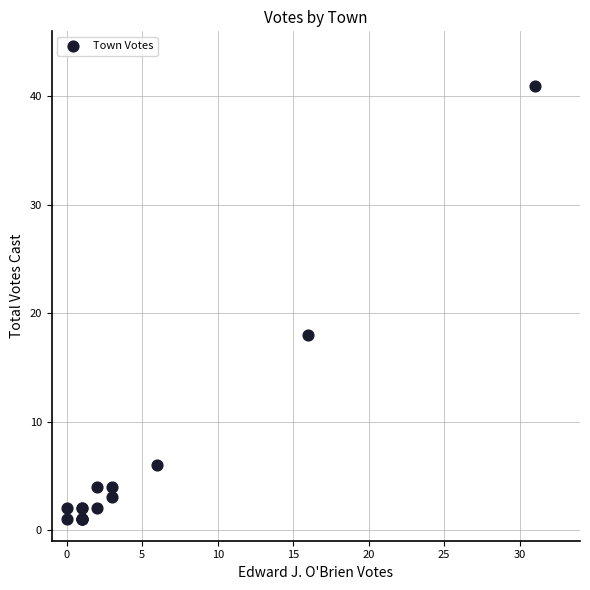

What Y value in the scatter plot is closest to 21?

18